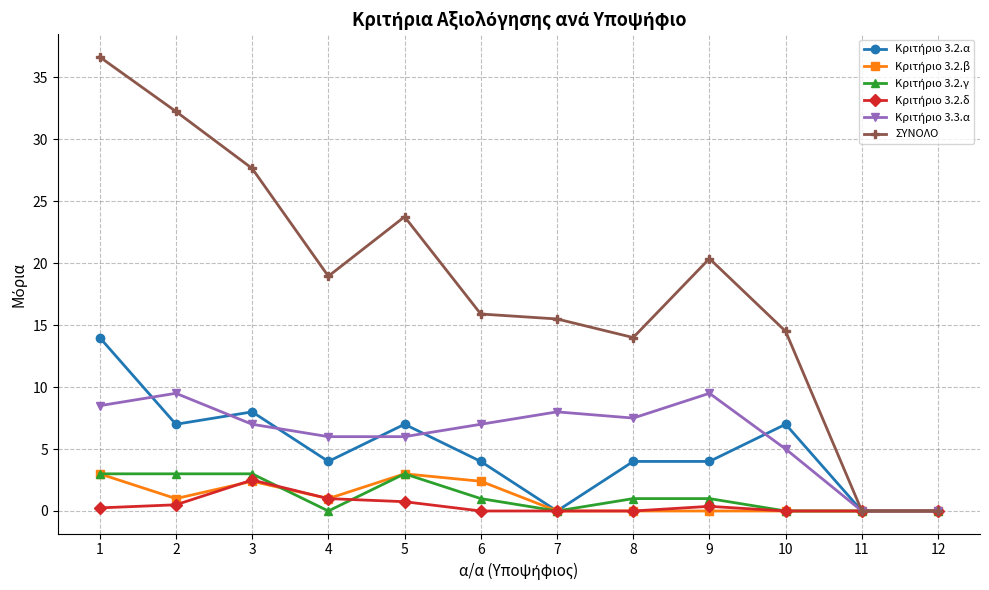

What is the spread (max minus min) of values at 8?

14.0